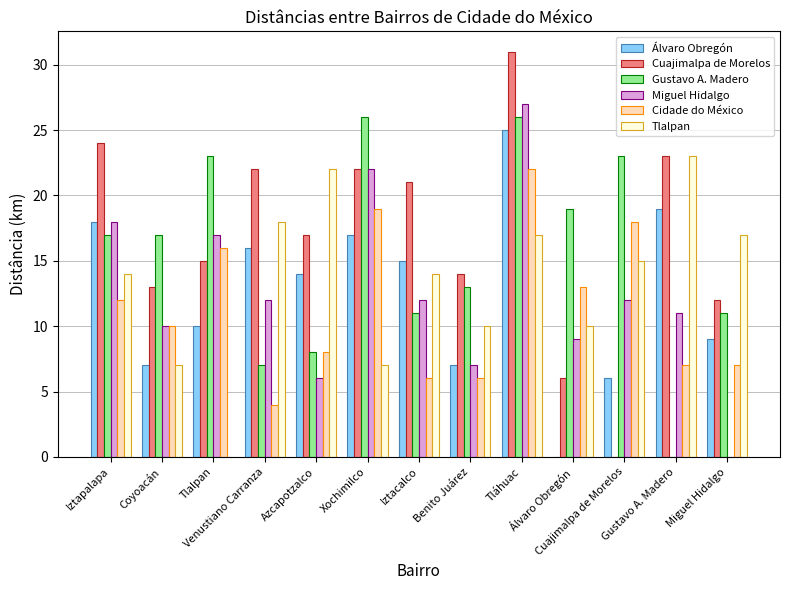

Where does the Cuajimalpa de Morelos series first go above 17?

Iztapalapa